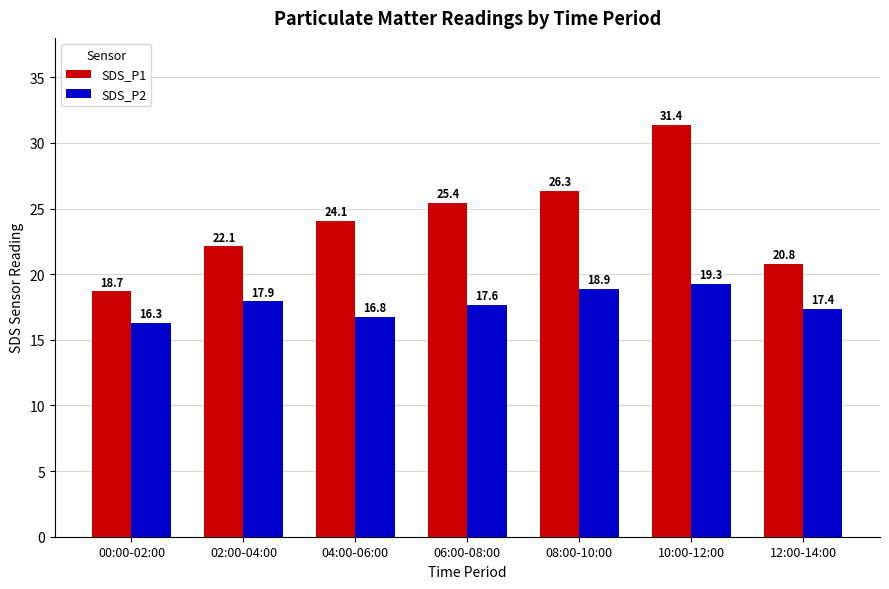

How many data points in SDS_P2 are above 17?

5